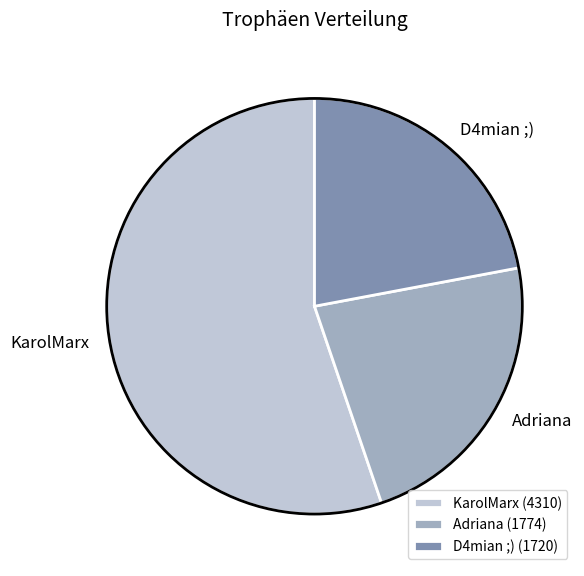

Do KarolMarx and Adriana together represent more than half of the pie?

Yes